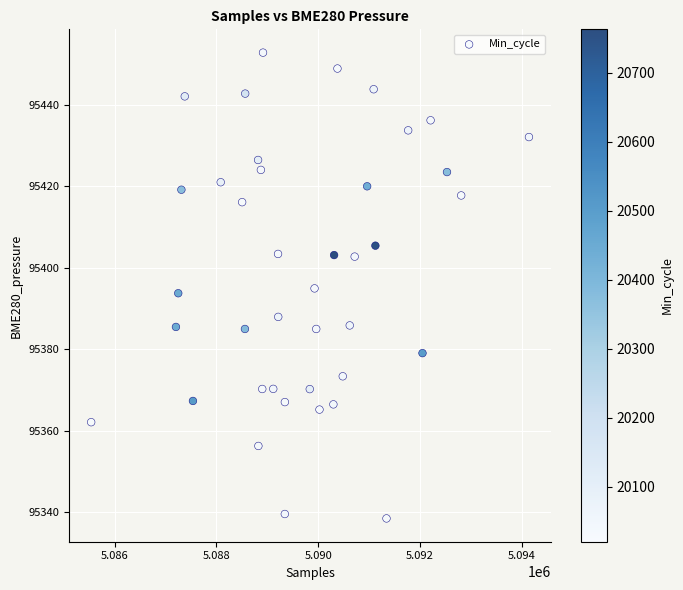

What is the range of X values (max minus min)?

8598.0